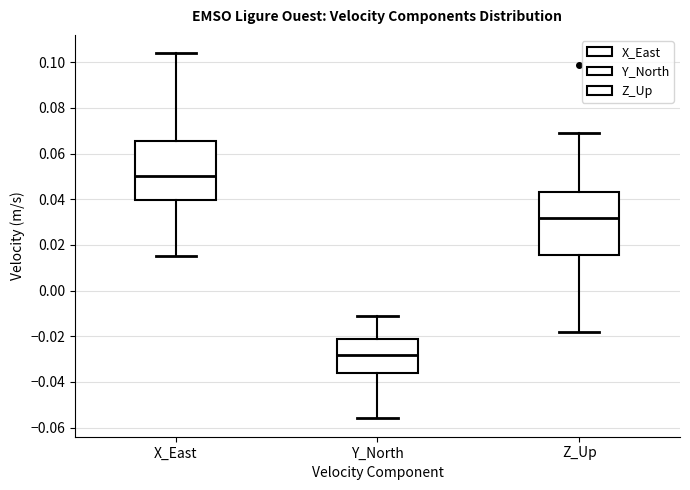

Where is the lower edge of the box for X_East on the y-axis? The values are not printed on the chart, so give them approximately, as read against the axis.

0.040